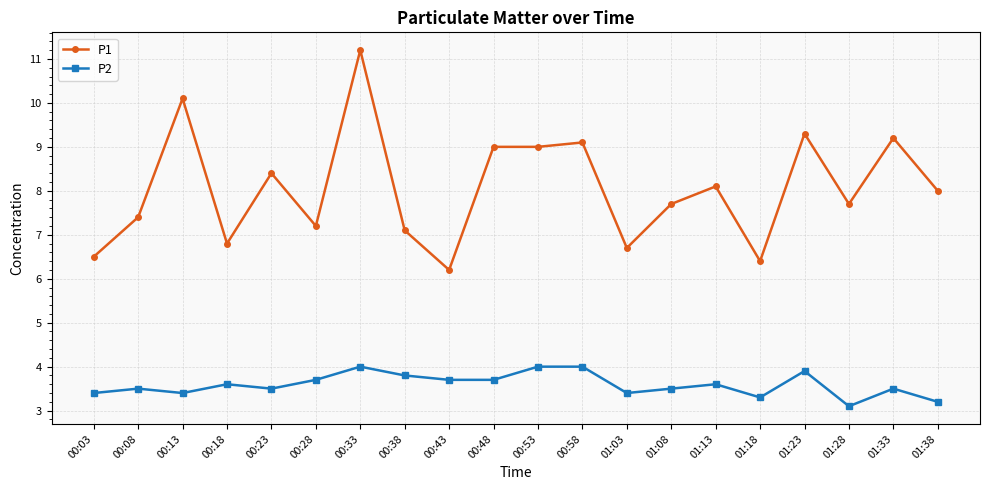

What are all the series names shown in the legend?

P1, P2